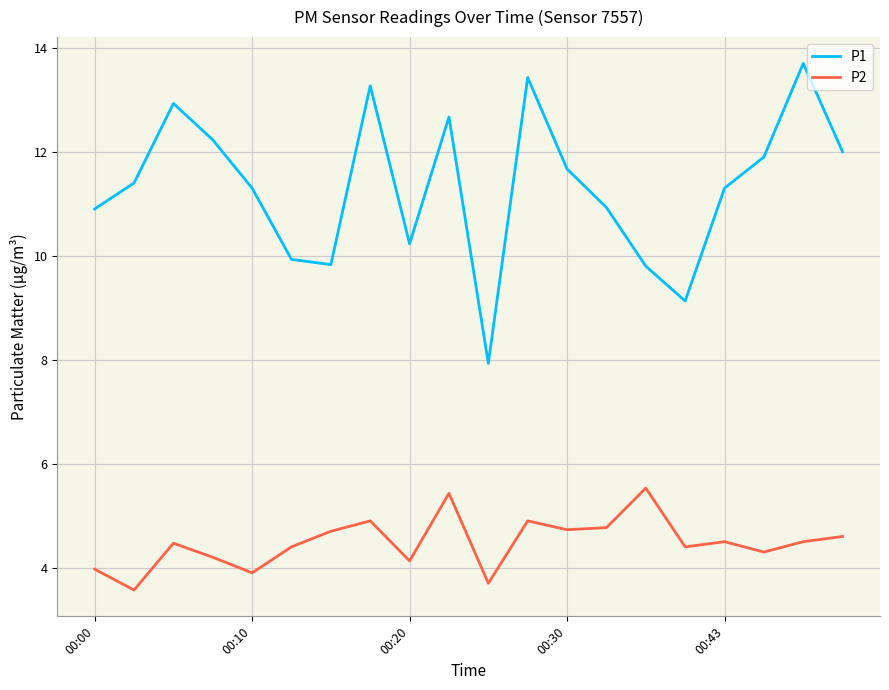

What is the maximum value shown in the chart?

13.7